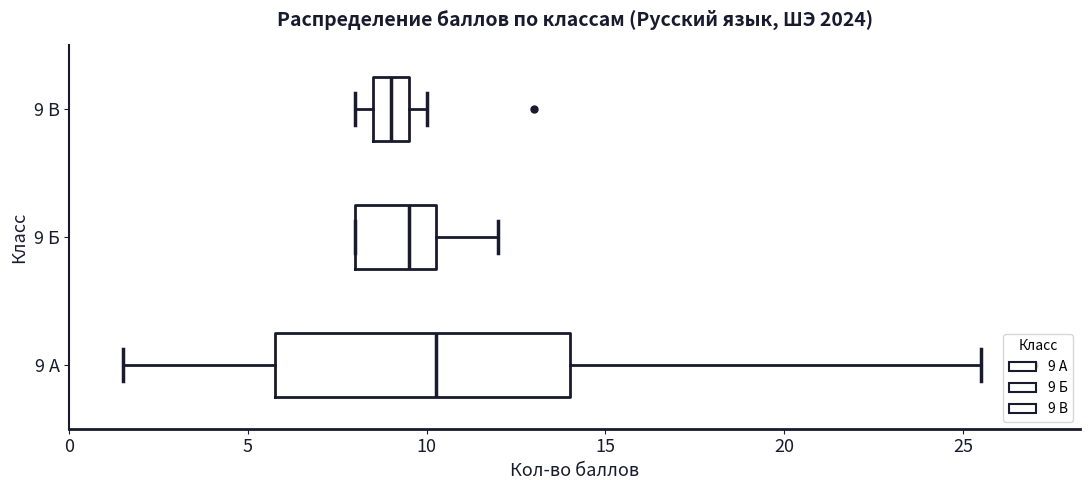

Reading bottom to top, transcribe this box plot: for each box, give where its median line is, the range the box spans, and where its two whiskers end, as read against the x-axis. The values are not printed on the chart, so give them approximately, as read against the axis.

9 А: median 10.5, box 6.0 to 14.0, whiskers 1.5 to 25.5
9 Б: median 9.5, box 8.0 to 10.5, whiskers 8.0 to 12.0
9 В: median 9.0, box 8.5 to 9.5, whiskers 8.0 to 10.0